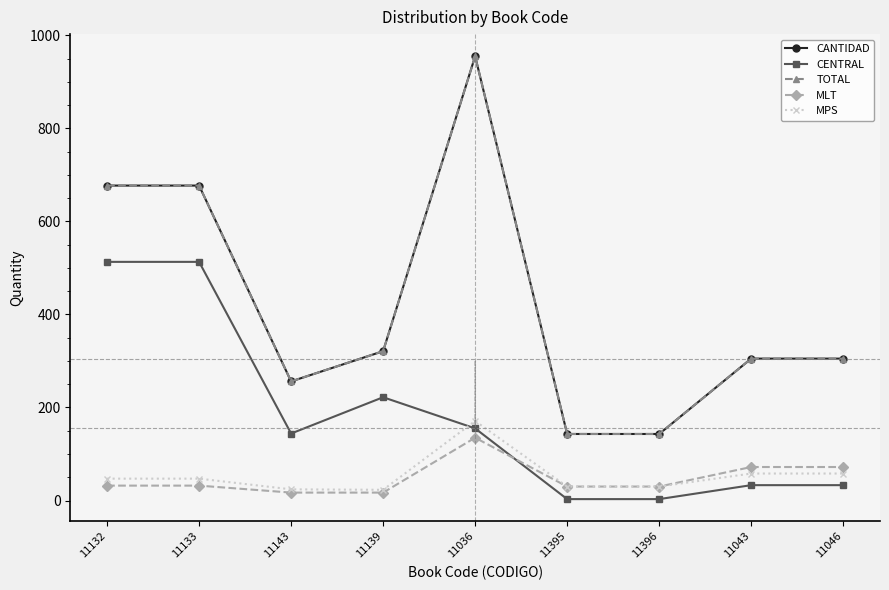

Where does the CENTRAL series first go above 144?

11132